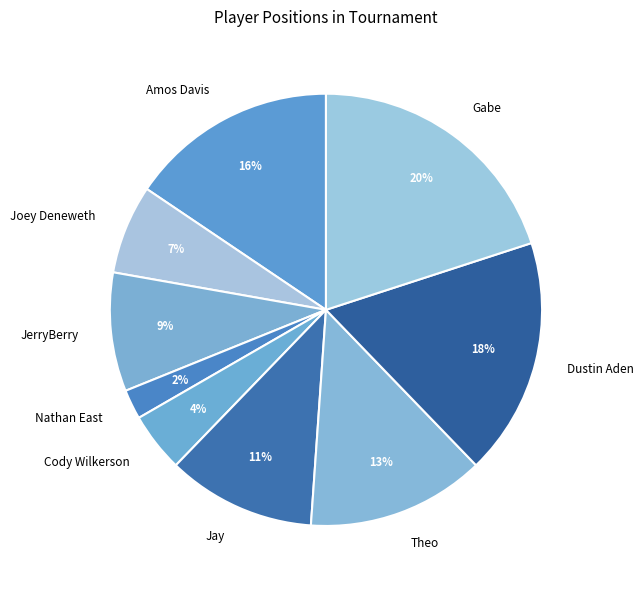

Is the sum of Amos Davis and Theo greater than half?

No